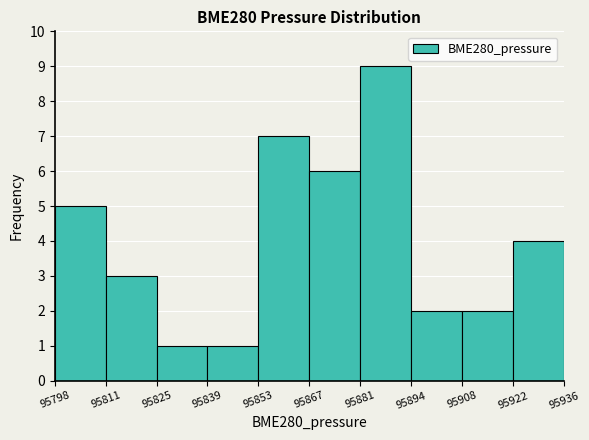

Which range on the x-axis has the tallest bar?

95881 to 95894